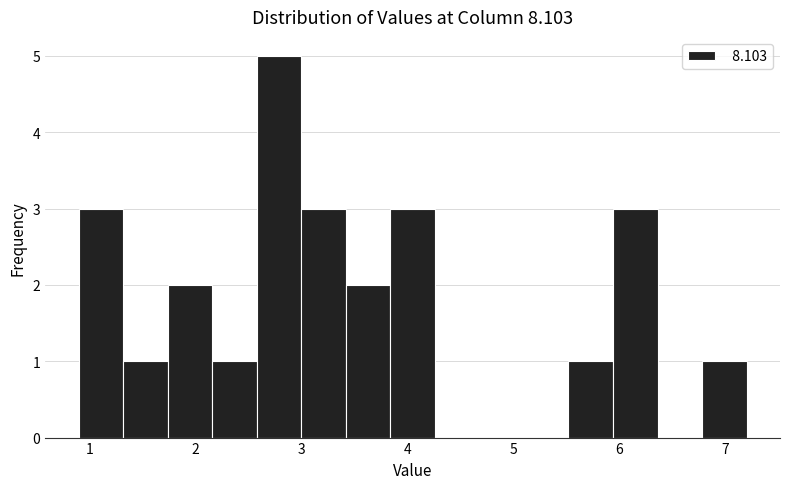

Reading left to right, transcribe this chart: for each bar, give the range it covers on the x-axis and its height. Neither the bar edges nor the heights are printed on the chart, so give them approximately, as read against the axes.

0.90 to 1.32: 3
1.32 to 1.74: 1
1.74 to 2.16: 2
2.16 to 2.58: 1
2.58 to 3.00: 5
3.00 to 3.42: 3
3.42 to 3.84: 2
3.84 to 4.26: 3
4.26 to 4.68: 0
4.68 to 5.10: 0
5.10 to 5.52: 0
5.52 to 5.94: 1
5.94 to 6.36: 3
6.36 to 6.78: 0
6.78 to 7.20: 1